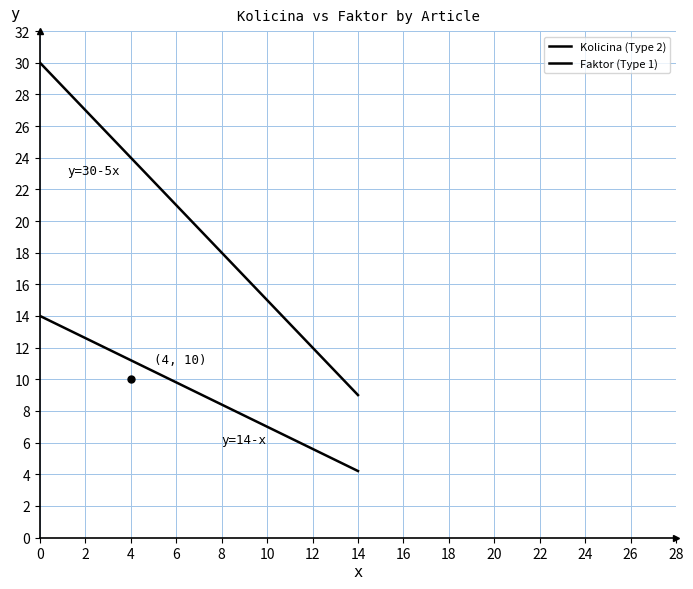

Does the chart display data point markers on the line(s)?

No